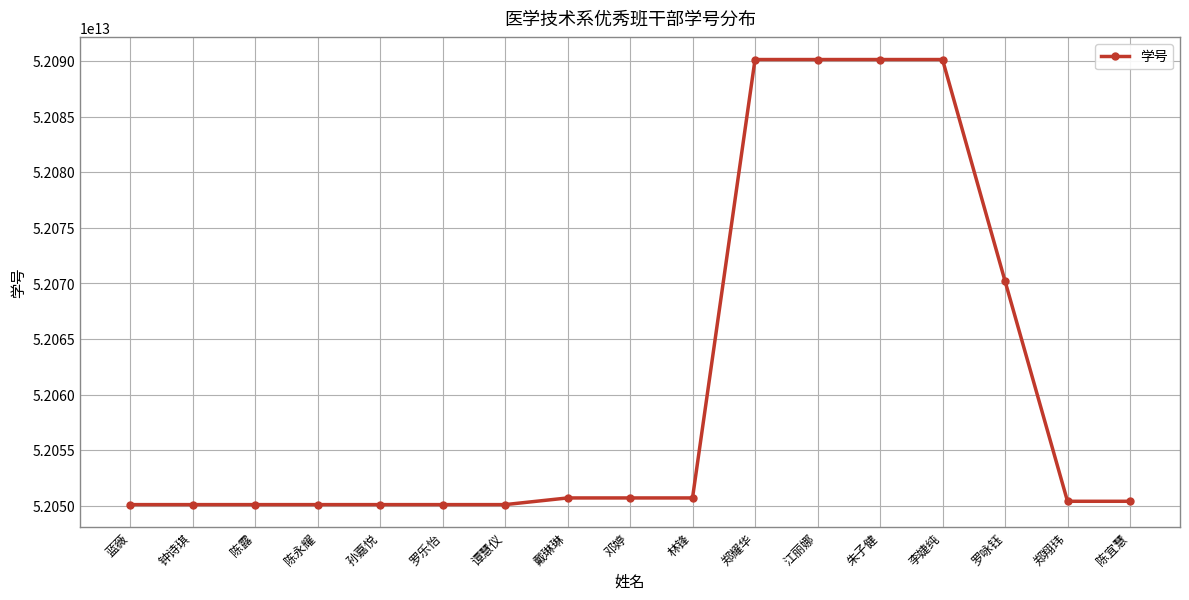

True or false: the data has more than 0 interior local peaks.

True